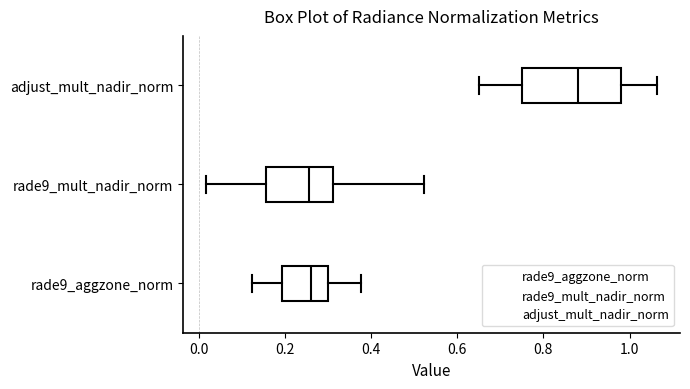

Where does the left whisker of the box for rade9_aggzone_norm end on the x-axis? The values are not printed on the chart, so give them approximately, as read against the axis.

0.12